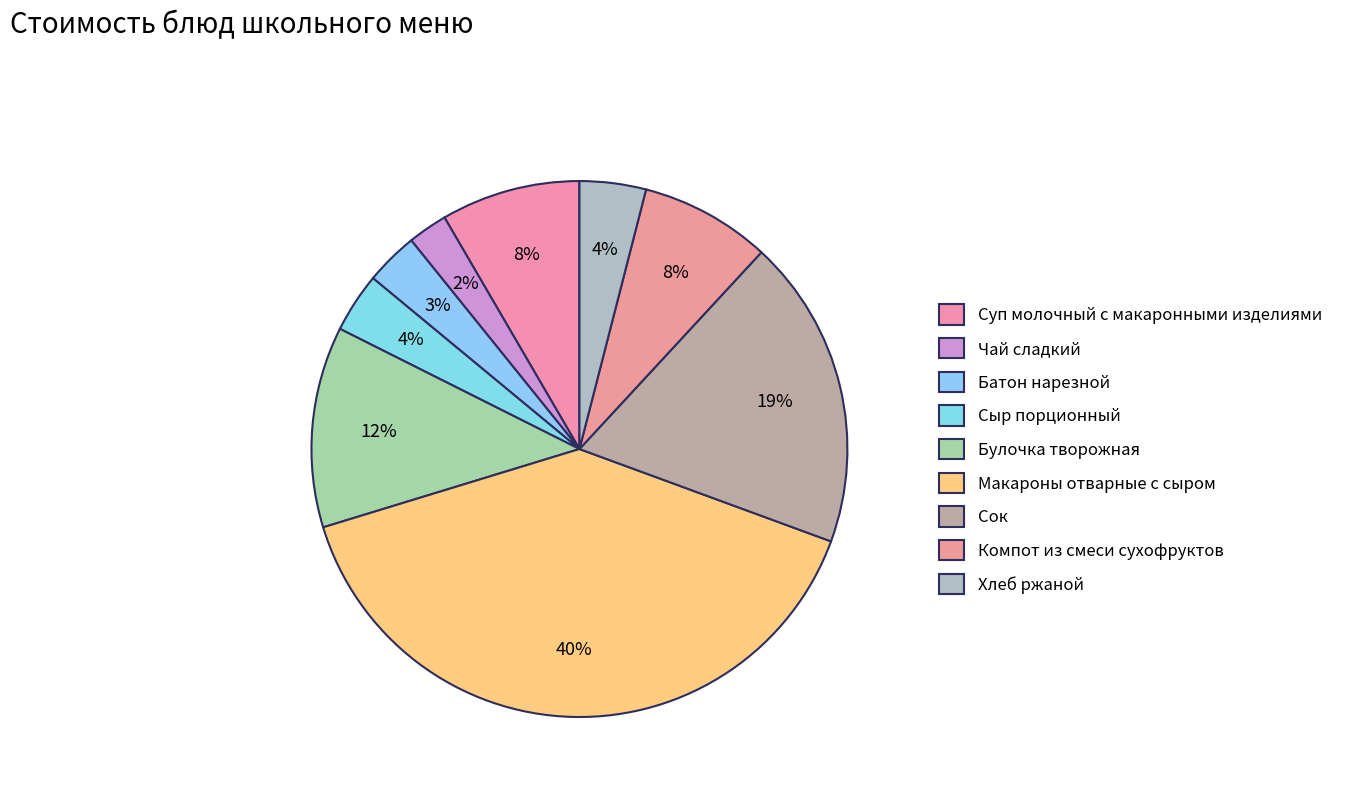

How many slices are in this pie chart?

9